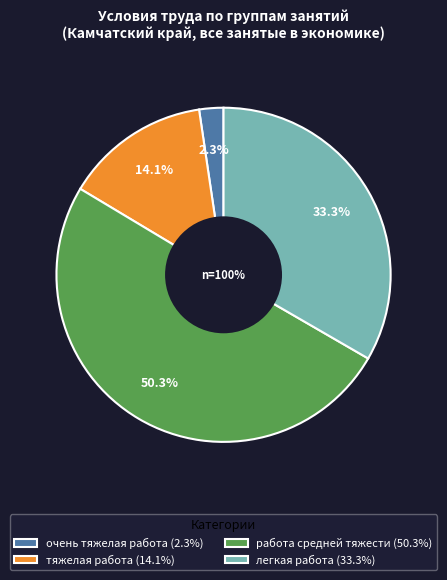

Which slice represents more than half of the pie?

работа средней тяжести